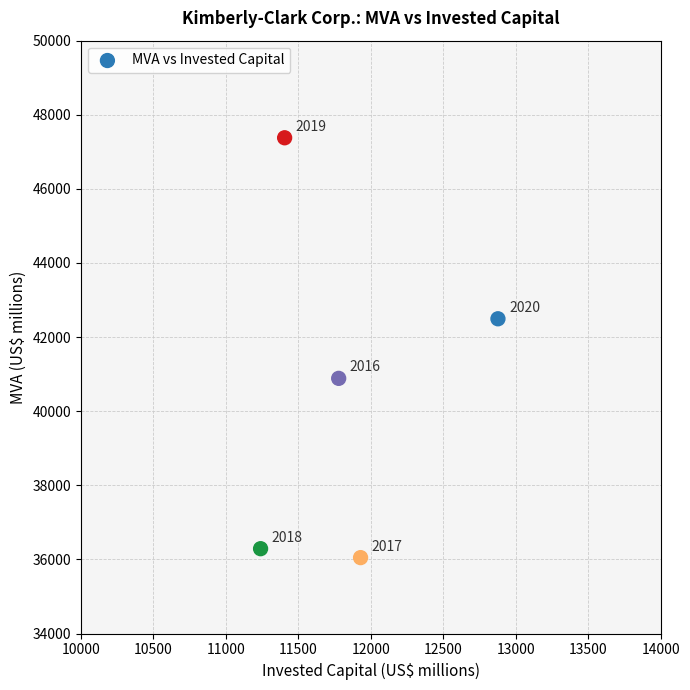

What is the average X value?

11846